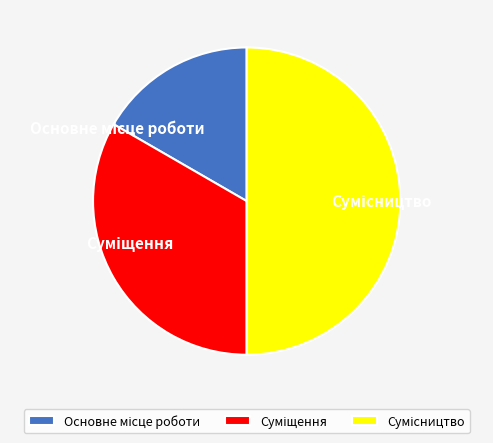

Which slice is the largest?

Сумісництво